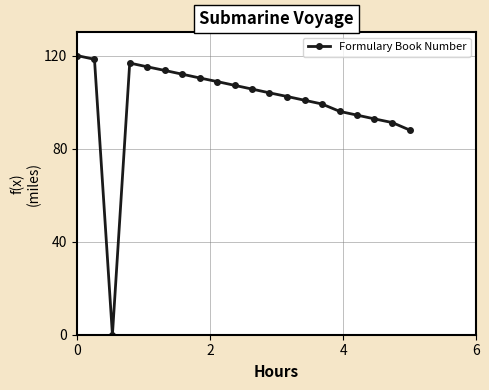

What is the sum of all values?

1996.8